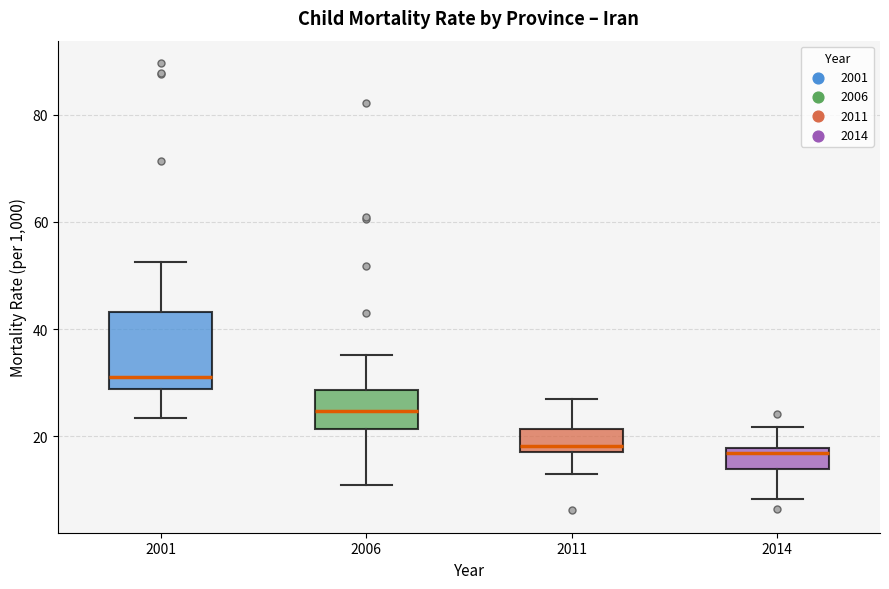

Reading left to right, transcribe this box plot: for each box, give where its median line is, the range the box spans, and where its two whiskers end, as read against the y-axis. The values are not printed on the chart, so give them approximately, as read against the axis.

2001: median 32, box 28 to 44, whiskers 24 to 52
2006: median 24, box 22 to 28, whiskers 10 to 36
2011: median 18 (just above the box's lower edge), box 18 to 22, whiskers 14 to 26
2014: median 16, box 14 to 18, whiskers 8 to 22